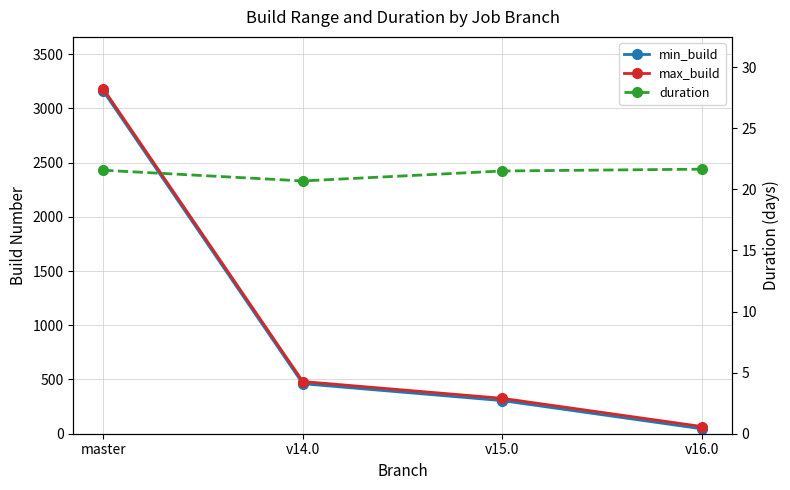

True or false: duration and max_build cross at least once.

False